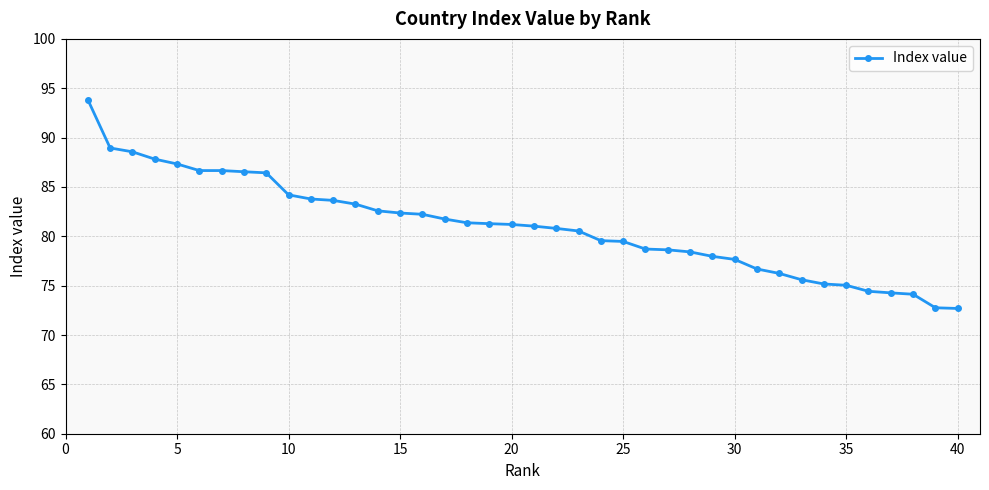

What is the value of the 31st point from the left?

76.7